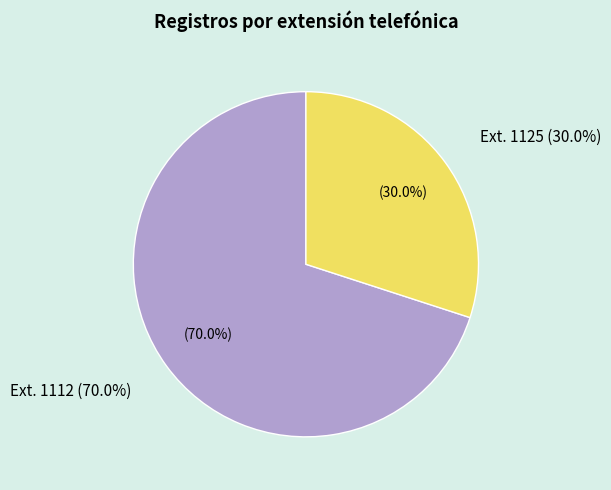

What is the ratio of the value at Ext. 1125 to the value at Ext. 1112?

0.4